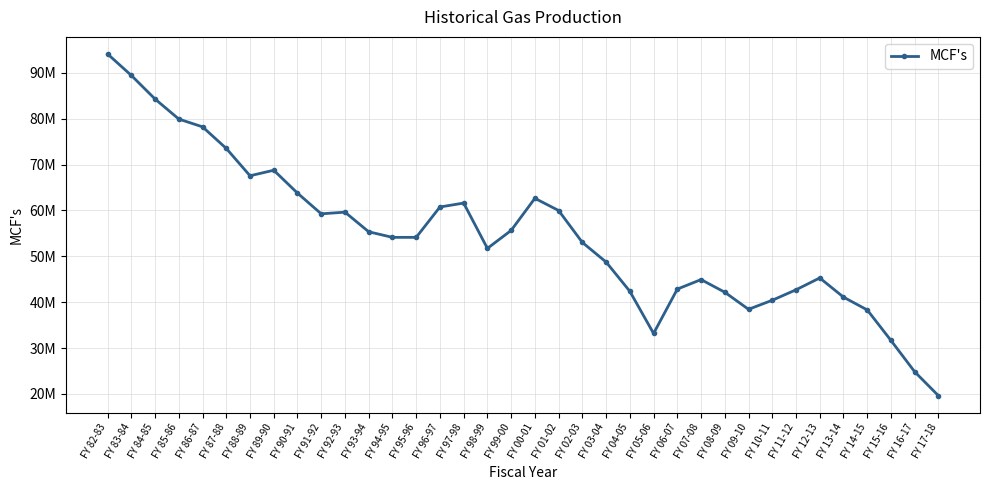

What is the sum of all values?

1964213051.4